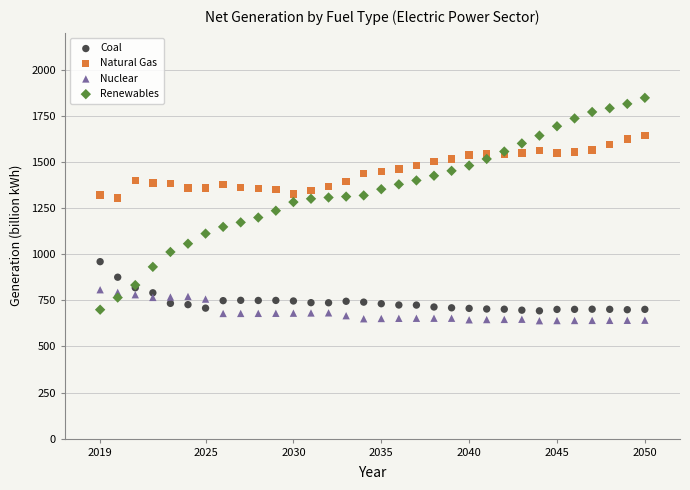

Which series contains the highest Y value?

Renewables